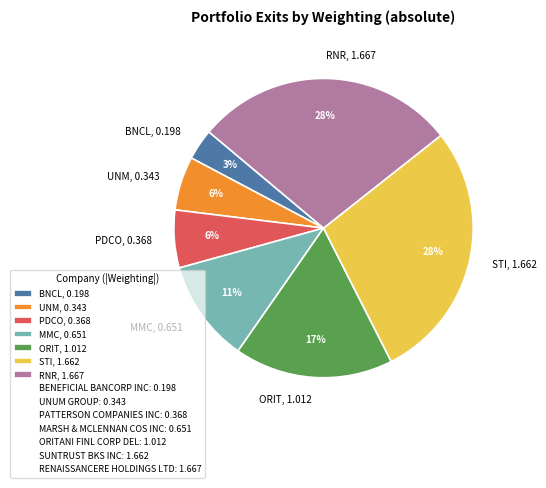

Between STI, 1.662 and BNCL, 0.198, which is larger?

STI, 1.662